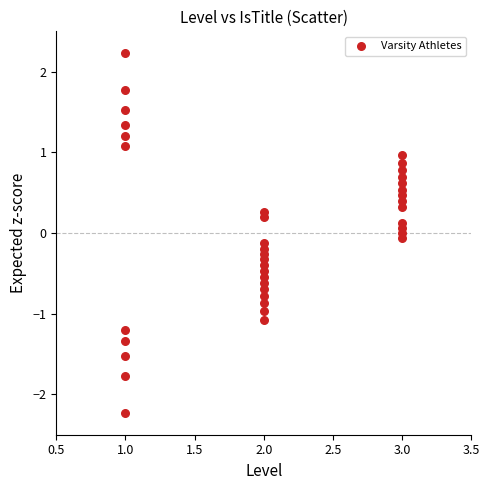

What is the range of Y values (max minus min)?

4.5